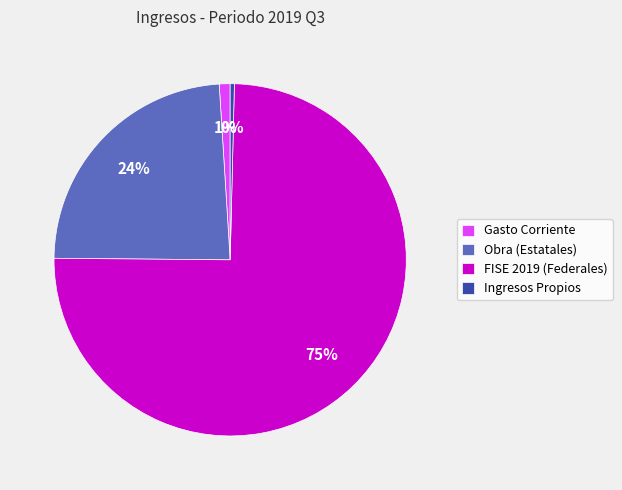

How many slices are in this pie chart?

4